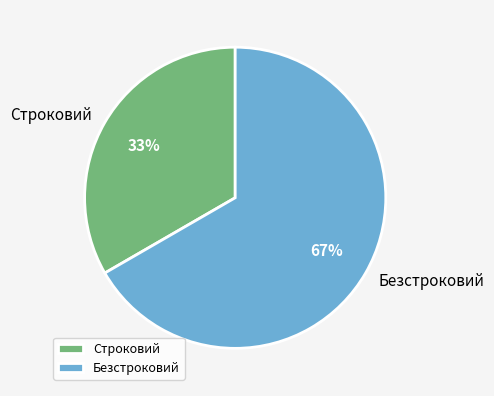

The Строковий slice represents 33% of the pie. True or false?

True